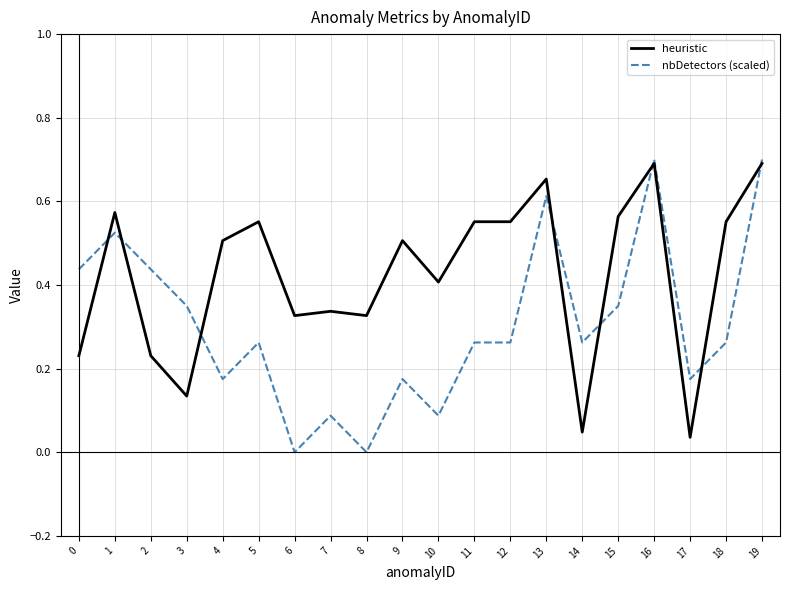

Which series has the widest spread of values?

nbDetectors (scaled)